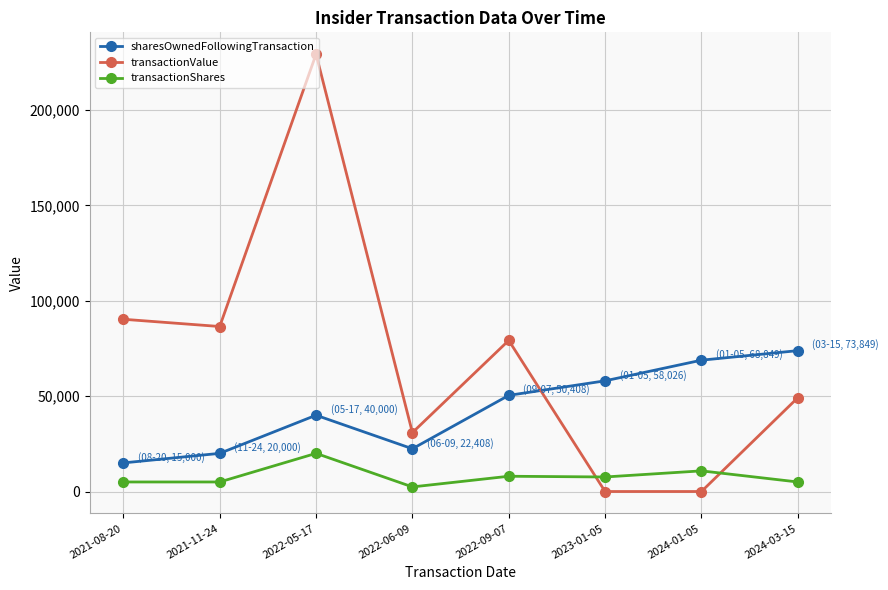

What is the approximate value of transactionShares at 2022-09-07, to the nearest 10?

8000